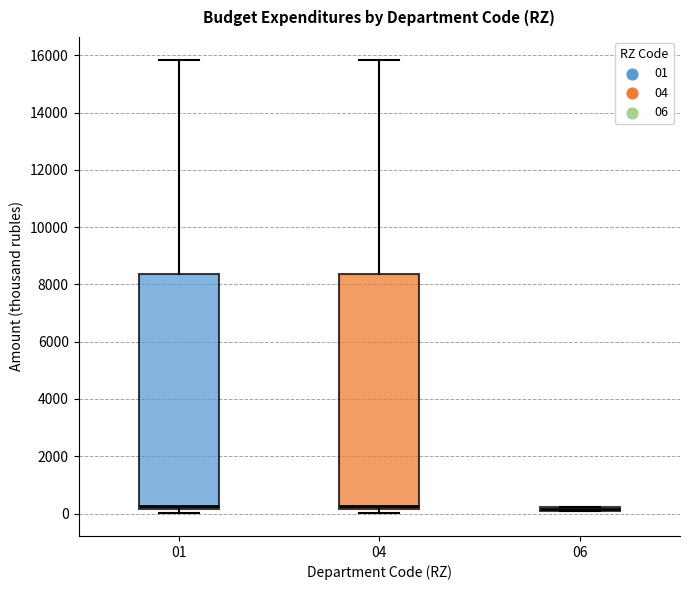

Where is the upper edge of the box at x = 01 on the y-axis? The values are not printed on the chart, so give them approximately, as read against the axis.

8400